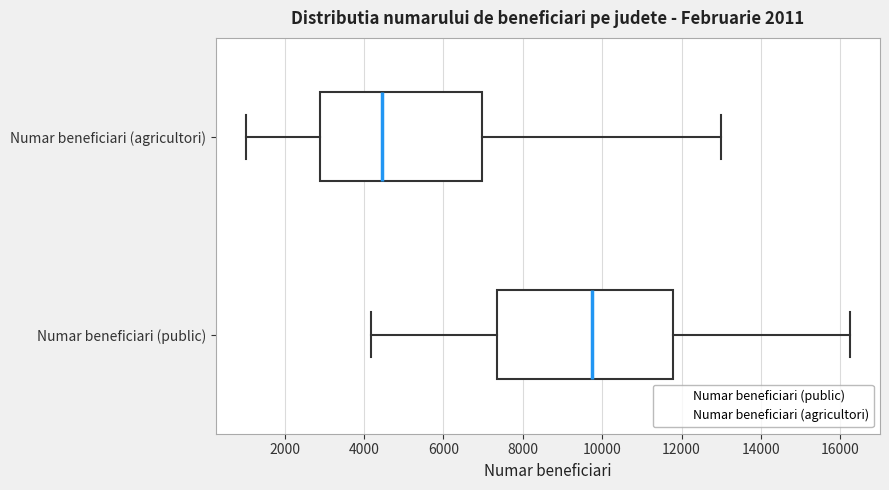

Comparing the boxes themselves (not the whiskers), which one is the widest?

Numar beneficiari (public)